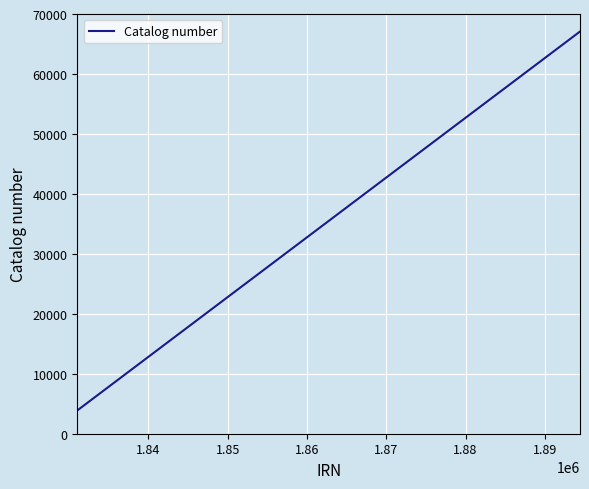

What is the difference between the maximum and minimum values?

63178